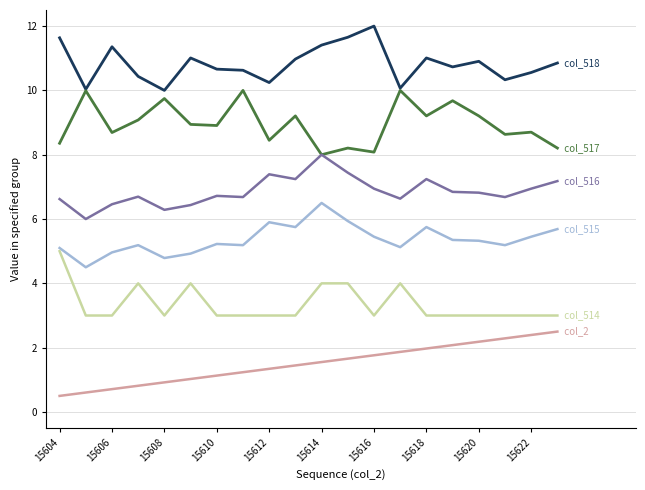

What is the smallest value displayed?

0.5